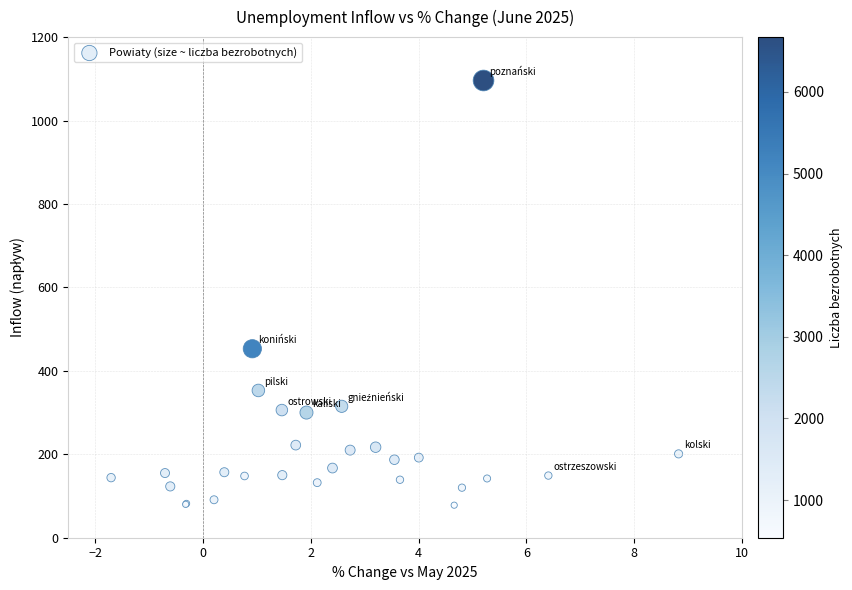

What Y value in the scatter plot is closest to 587?

453